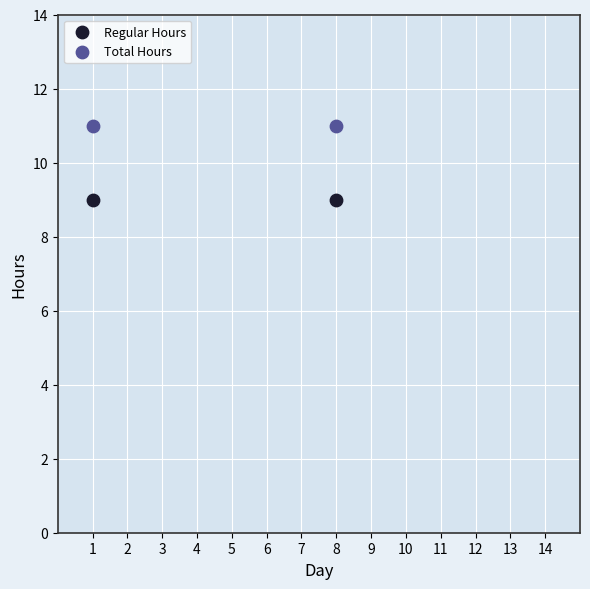

Which series reaches the minimum Y coordinate?

Regular Hours